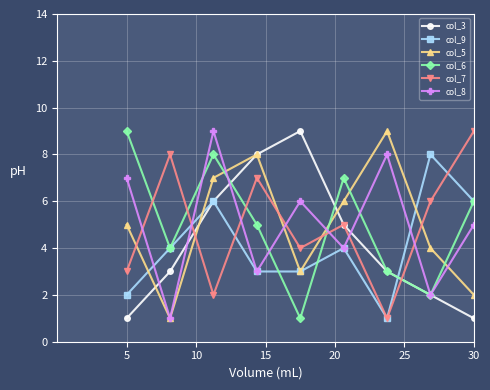

After their last crossing, which series has the higher values: col_7 or col_3?

col_7